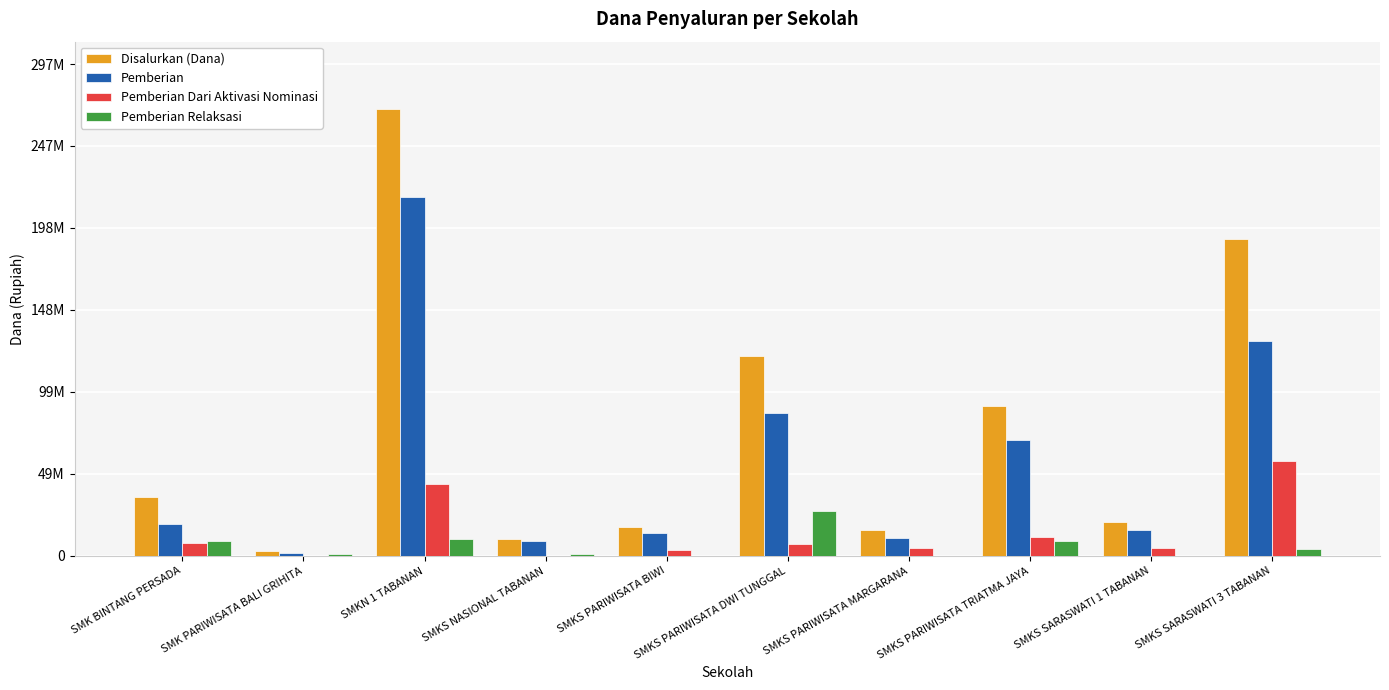

At which label is Pemberian Dari Aktivasi Nominasi closest to 28750000?

SMKN 1 TABANAN